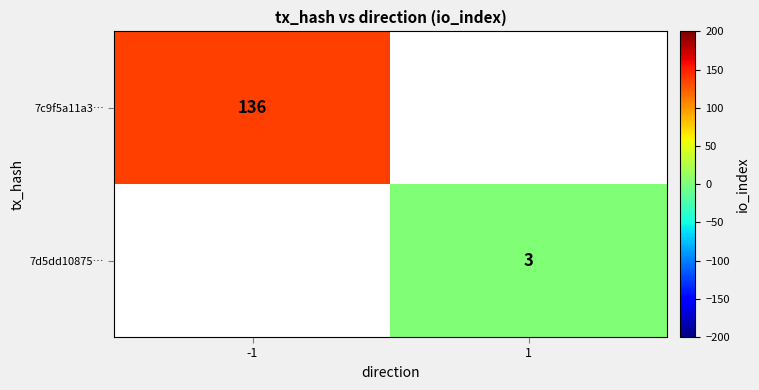

True or false: 7d5dd10875… has a value of 4.9 at 1.

False